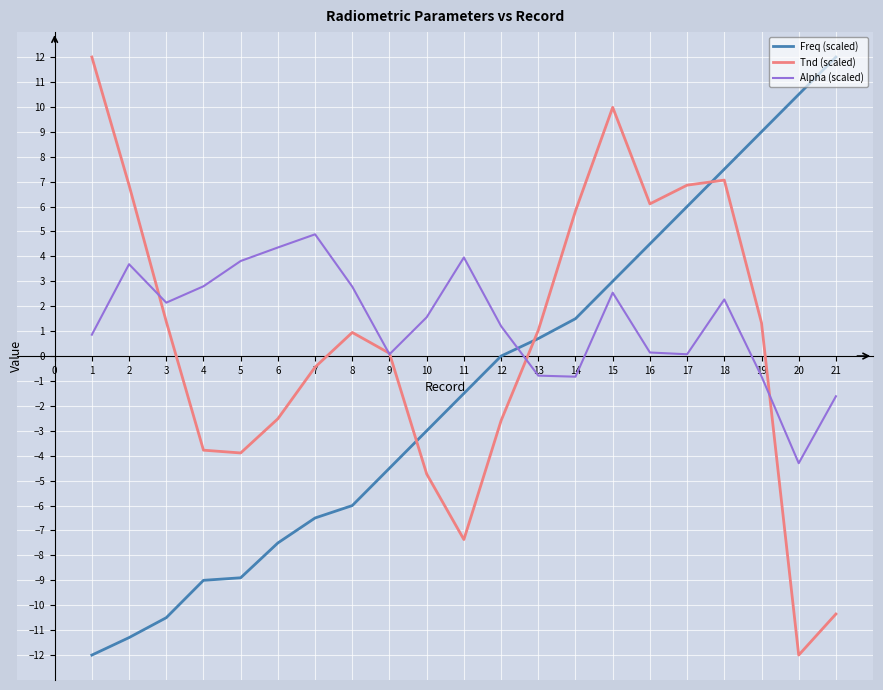

What is the minimum value shown in the chart?

-12.0